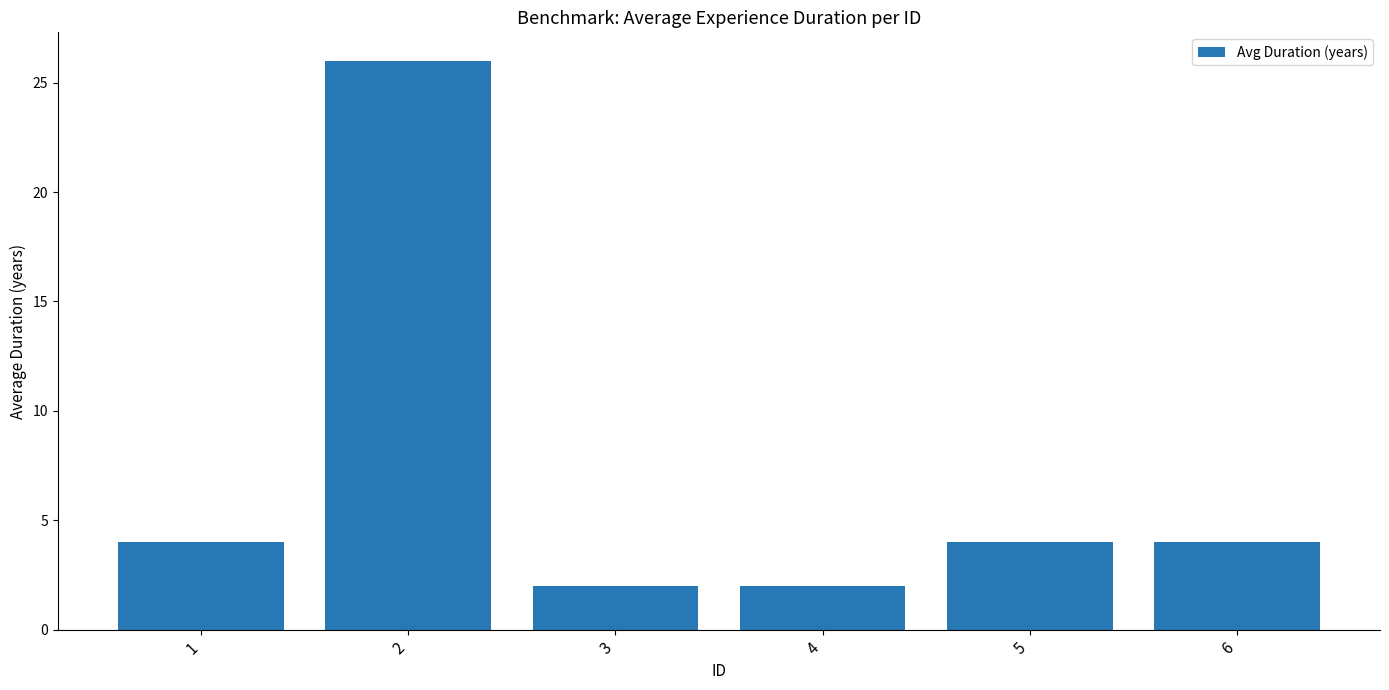

Reading left to right, list all the values displayed in this chart.

1=4	2=26	3=2	4=2	5=4	6=4